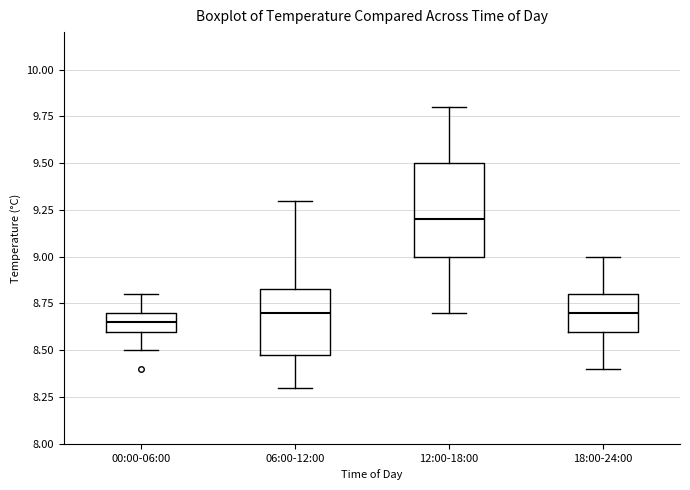

Where is the upper edge of the box for 18:00-24:00 on the y-axis? The values are not printed on the chart, so give them approximately, as read against the axis.

8.80